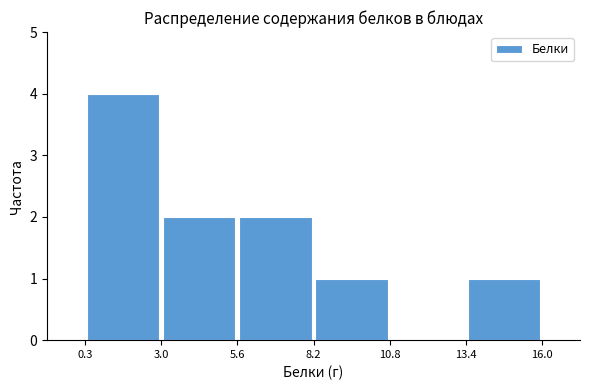

Reading left to right, list every bar in this chart as the range it spans on the x-axis followed by its height. The values are not printed on the chart, so give them approximately, as read against the axis.

0.3 to 3.0: 4
3.0 to 5.6: 2
5.6 to 8.2: 2
8.2 to 10.8: 1
10.8 to 13.4: 0
13.4 to 16.0: 1